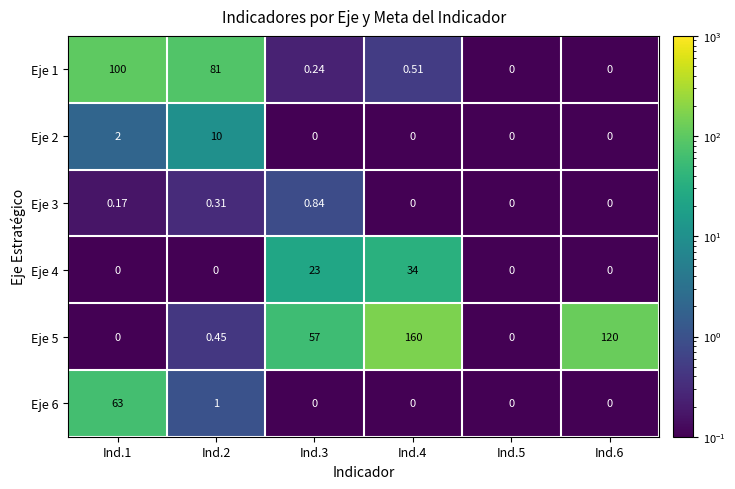

Is the value of Eje 2 at Ind.4 greater than the value of Eje 3 at Ind.3?

No